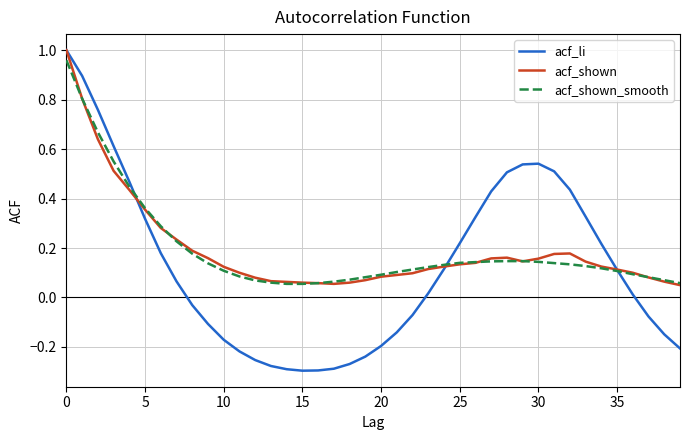

Which series has the largest range (max minus min)?

acf_li